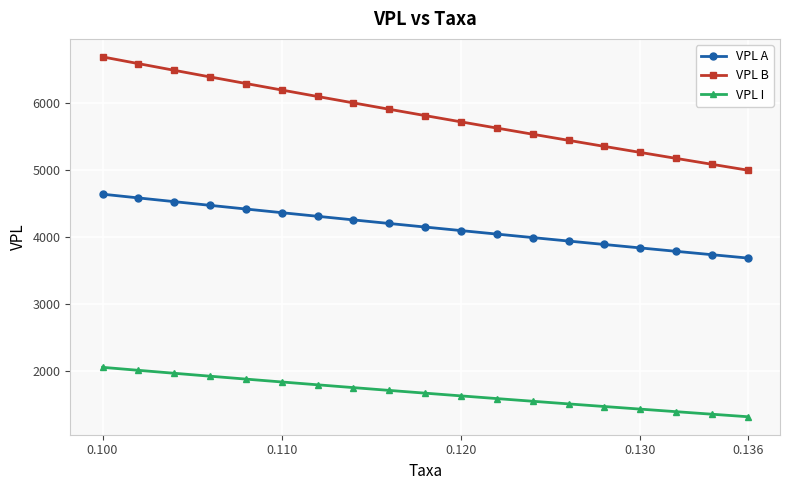

What is the difference between the maximum and second lowest values in the VPL I series?

701.0